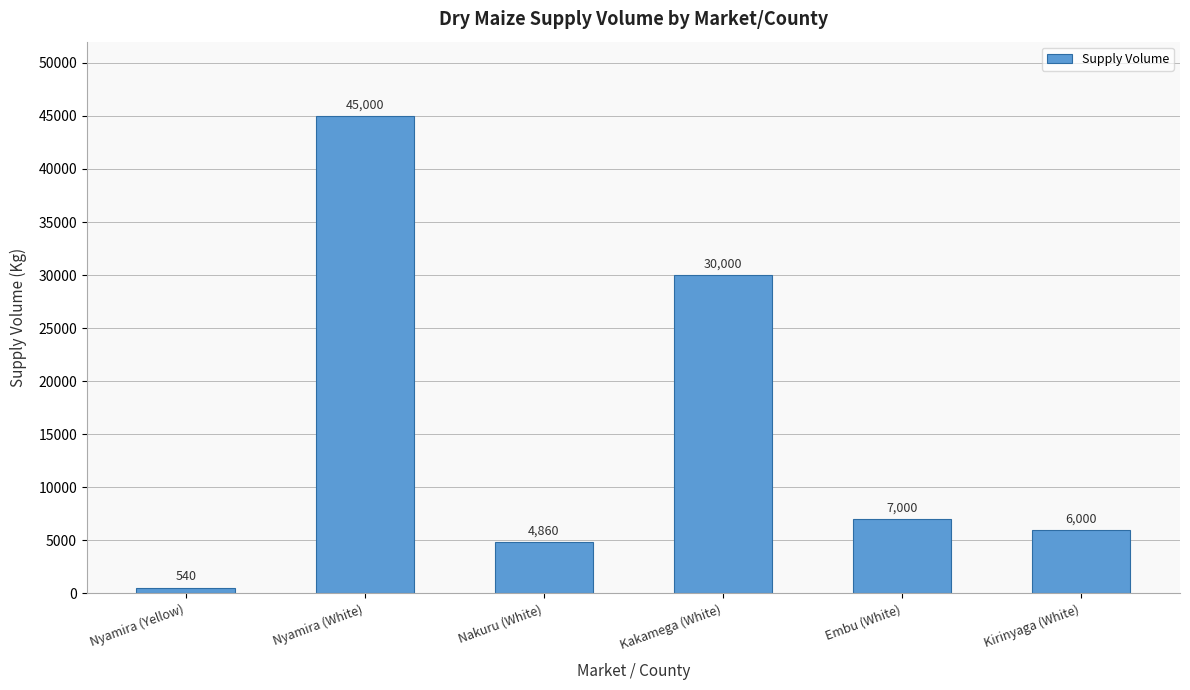

The chart shows a value of 10135 at Kirinyaga (White). True or false?

False